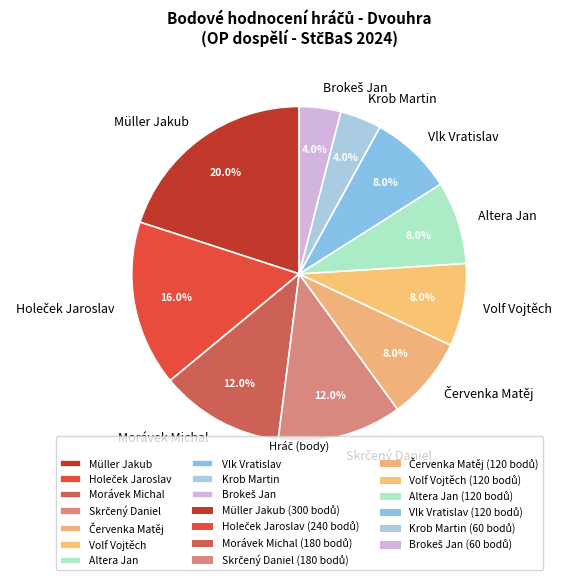

Count the number of slices in the pie.

10